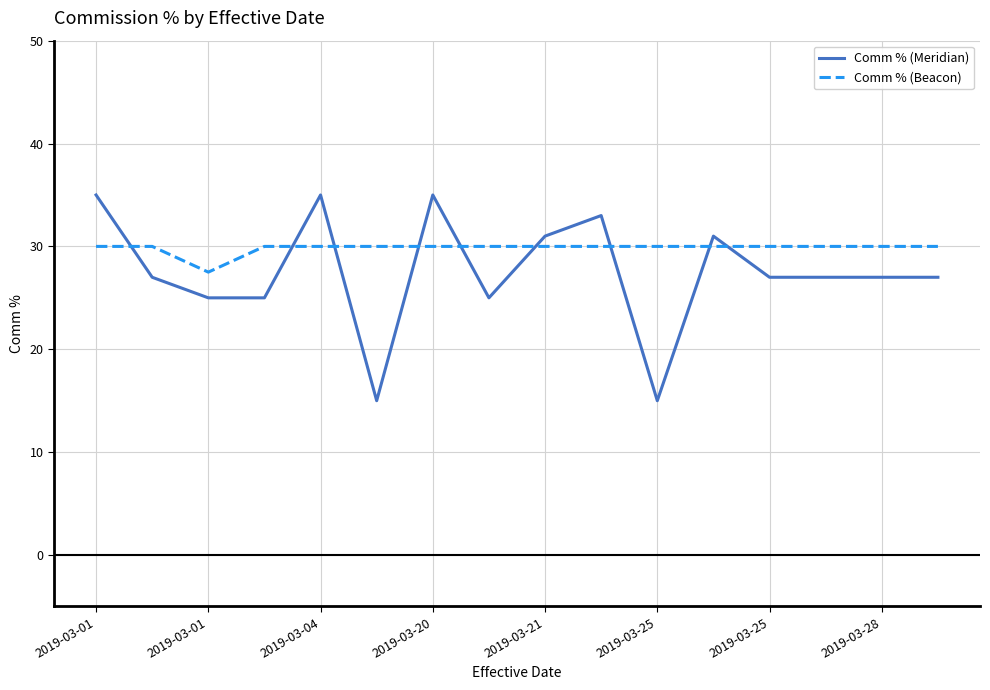

True or false: Comm % (Meridian) has more than 1 interior local peaks.

True